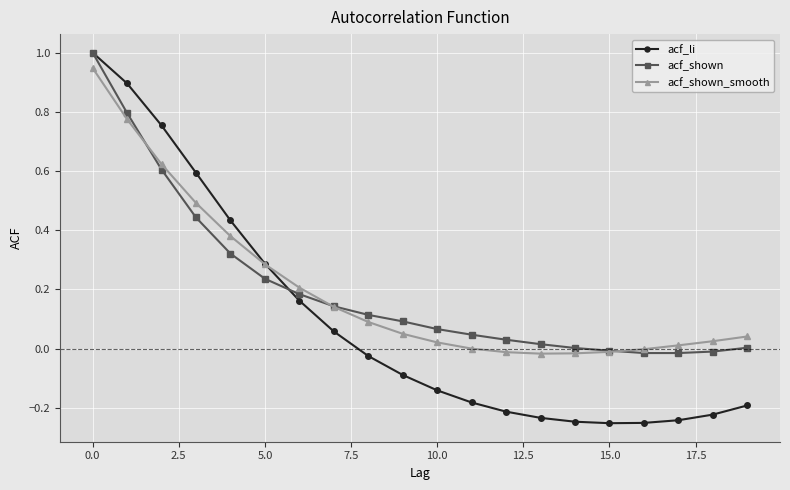

After their last crossing, which series has the higher values: acf_shown_smooth or acf_li?

acf_shown_smooth